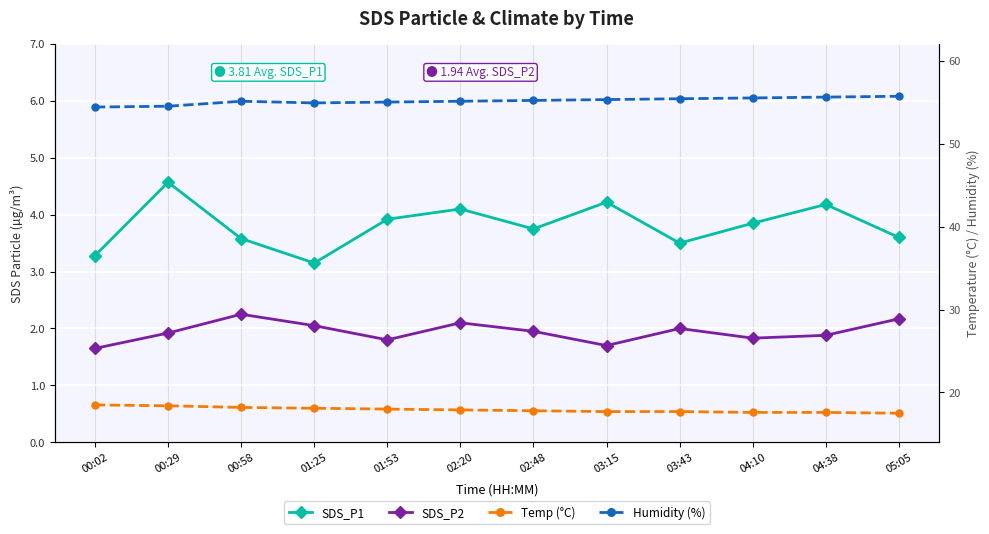

What is the greatest value displayed?

55.7